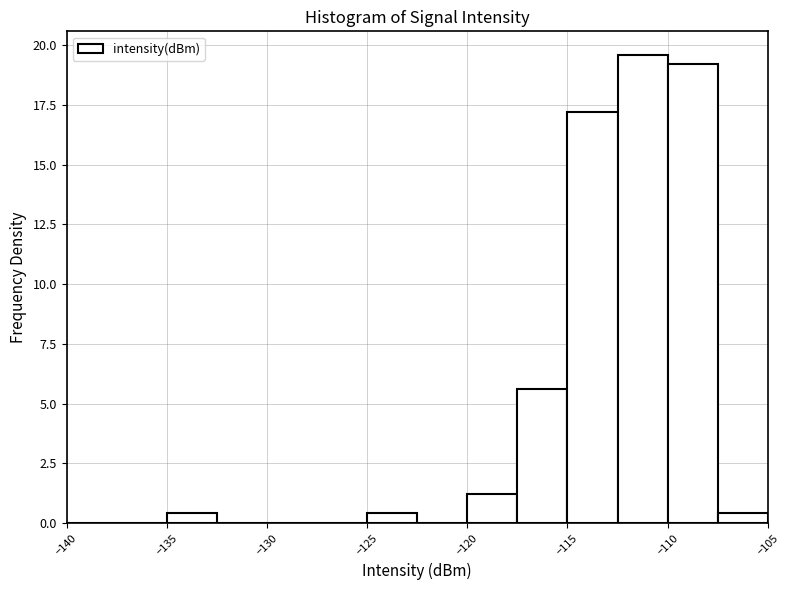

Reading left to right, transcribe this chart: for each bar, give the range it covers on the x-axis and its height. The values are not printed on the chart, so give them approximately, as read against the axis.

-140.0 to -137.5: 0
-137.5 to -135.0: 0
-135.0 to -132.5: under 0.5
-132.5 to -130.0: 0
-130.0 to -127.5: 0
-127.5 to -125.0: 0
-125.0 to -122.5: under 0.5
-122.5 to -120.0: 0
-120.0 to -117.5: 1.0
-117.5 to -115.0: 5.5
-115.0 to -112.5: 17.0
-112.5 to -110.0: 19.5
-110.0 to -107.5: 19.0
-107.5 to -105.0: under 0.5